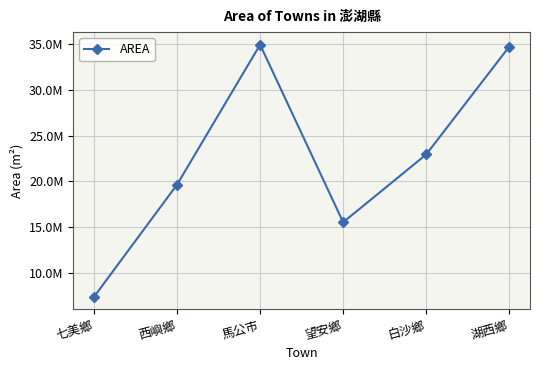

Does the chart have visible grid lines?

Yes